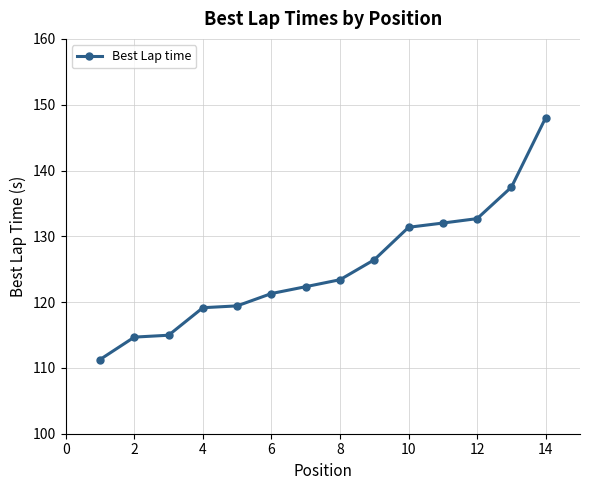

What is the value of the 1st point from the left?

111.3